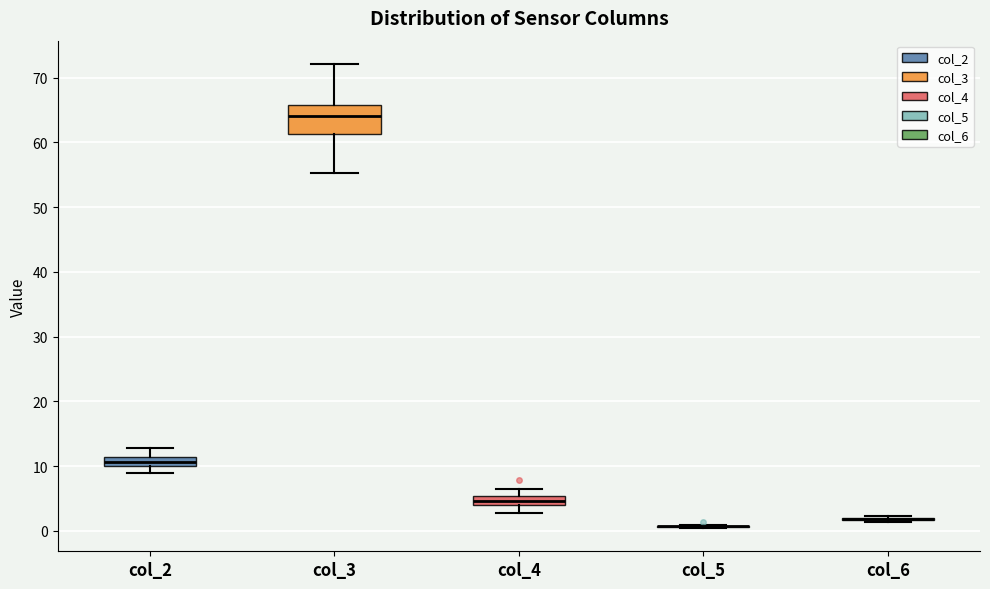

Where is the upper edge of the box for col_4 on the y-axis? The values are not printed on the chart, so give them approximately, as read against the axis.

5